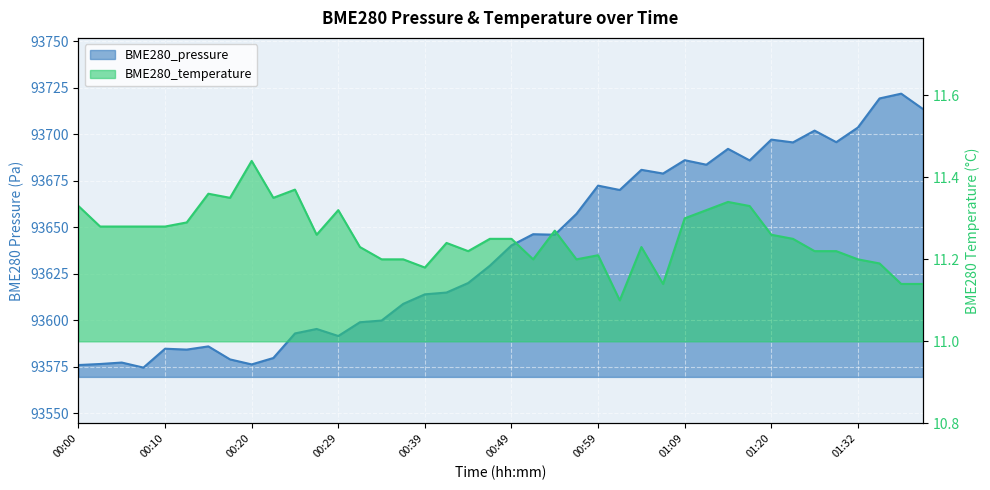

What is the highest value of the BME280_temperature series?

11.4